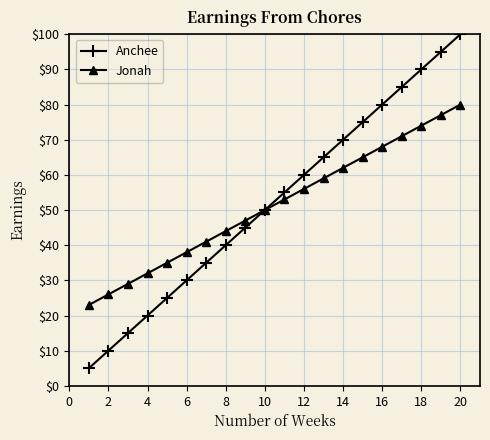

What is the value of the Anchee point at the 17th from the left?

85